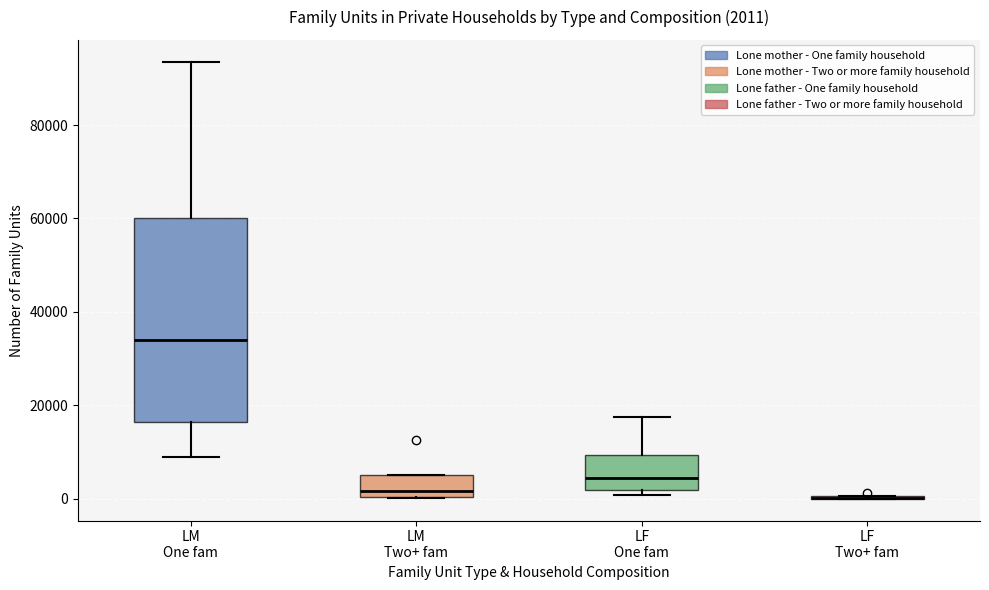

Comparing the boxes themselves (not the whiskers), which one is the tallest?

LM One fam